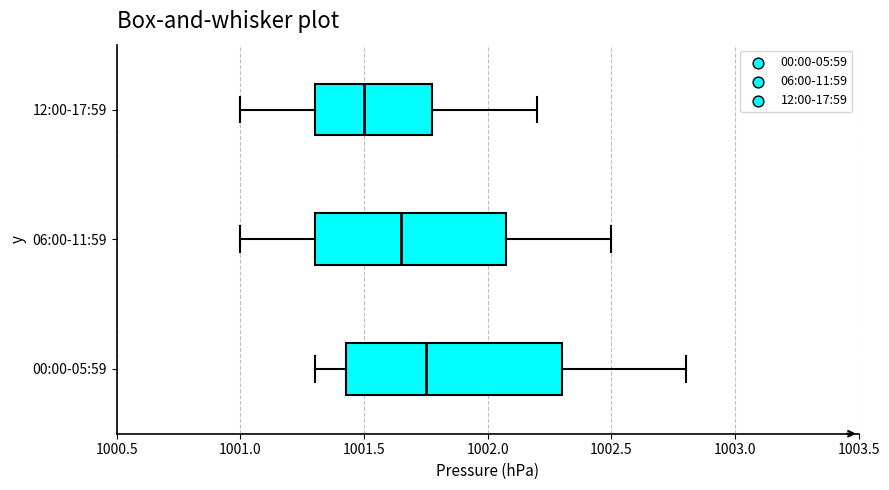

Reading bottom to top, transcribe this box plot: for each box, give where its median line is, the range the box spans, and where its two whiskers end, as read against the x-axis. The values are not printed on the chart, so give them approximately, as read against the axis.

00:00-05:59: median 1001.75, box 1001.45 to 1002.30, whiskers 1001.30 to 1002.80
06:00-11:59: median 1001.65, box 1001.30 to 1002.10, whiskers 1001.00 to 1002.50
12:00-17:59: median 1001.50, box 1001.30 to 1001.80, whiskers 1001.00 to 1002.20